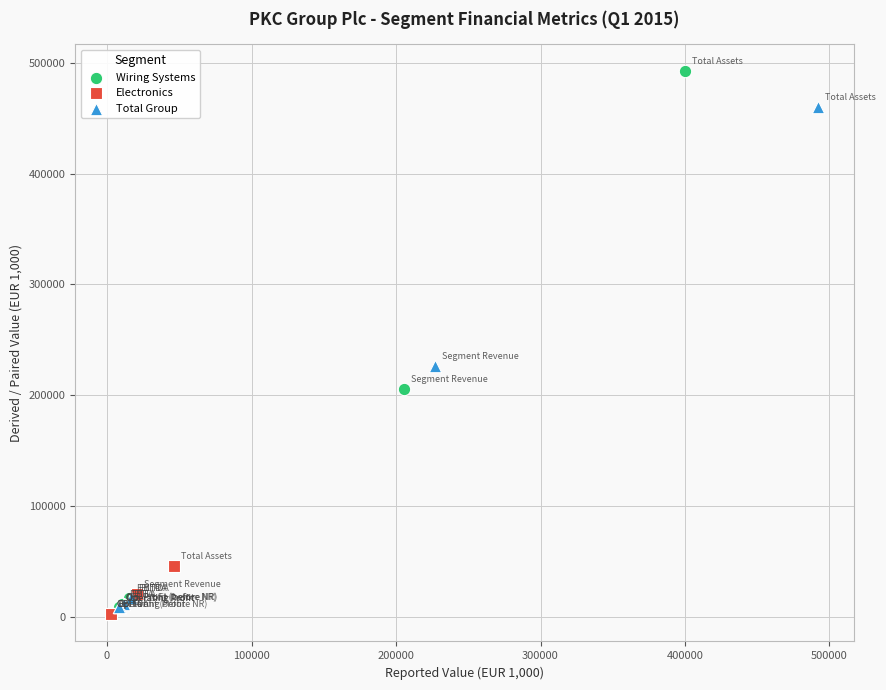

Which series reaches the minimum Y coordinate?

Electronics